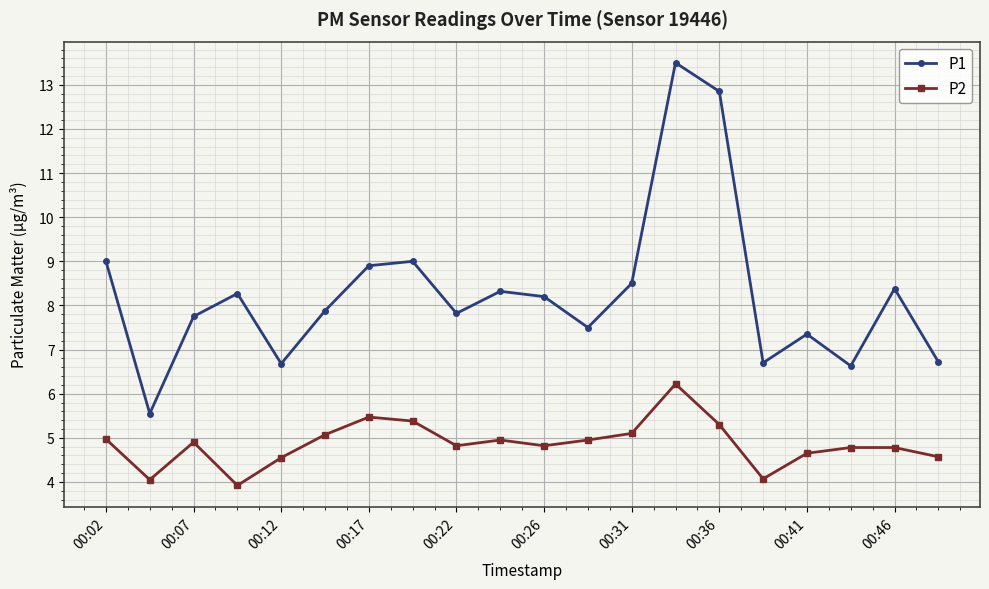

True or false: P2 and P1 cross at least once.

False